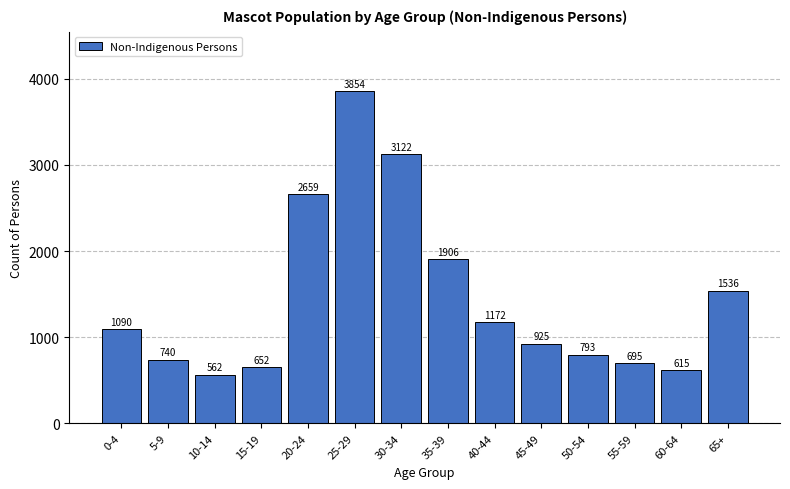

Reading right to left, list all the values displayed in this chart.

1536	615	695	793	925	1172	1906	3122	3854	2659	652	562	740	1090